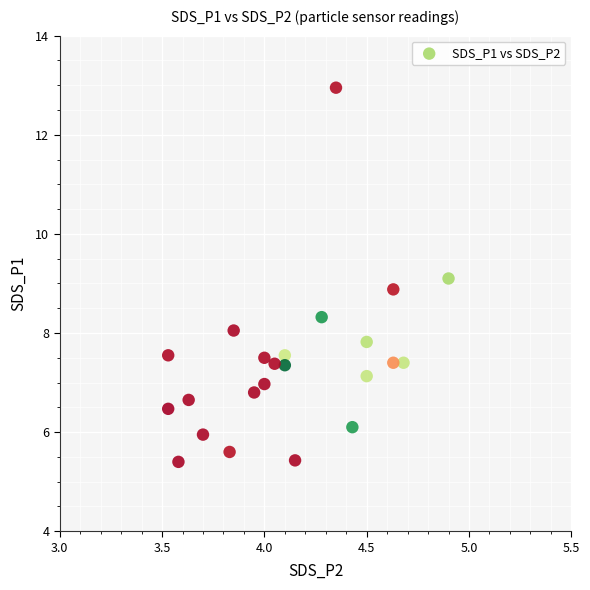

What is the range of X values (max minus min)?

1.4